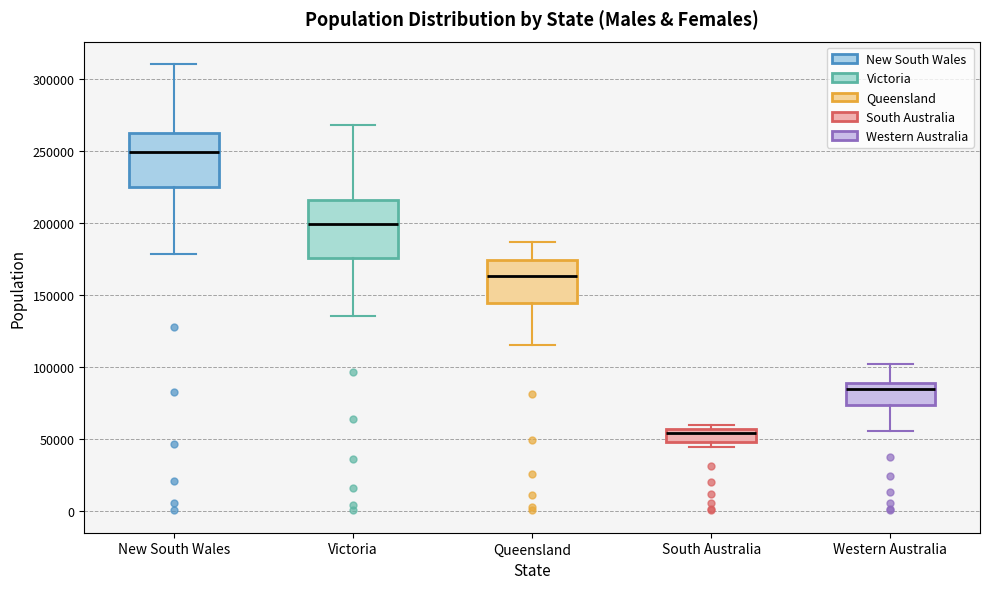

Reading left to right, read every box against the y-axis: the position of its median line, the range the box covers, and the ends of its whiskers. The values are not printed on the chart, so give them approximately, as read against the axis.

New South Wales: median 250000, box 225000 to 265000, whiskers 180000 to 310000
Victoria: median 200000, box 175000 to 215000, whiskers 135000 to 270000
Queensland: median 165000, box 145000 to 175000, whiskers 115000 to 185000
South Australia: median 55000 (just below the box's upper edge), box 50000 to 55000, whiskers 45000 to 60000
Western Australia: median 85000, box 75000 to 90000, whiskers 55000 to 100000